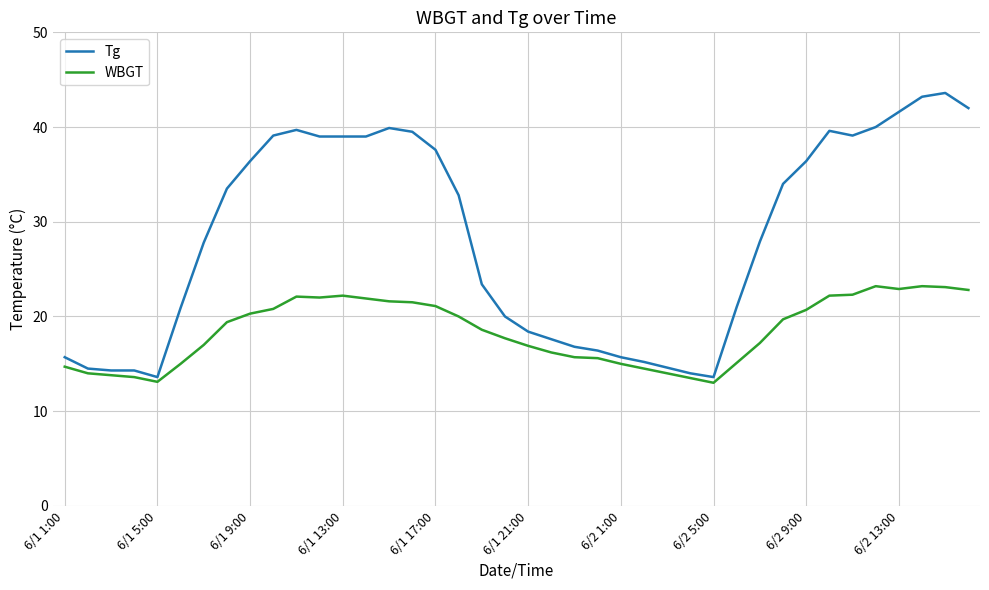

How many series are shown in this chart?

2